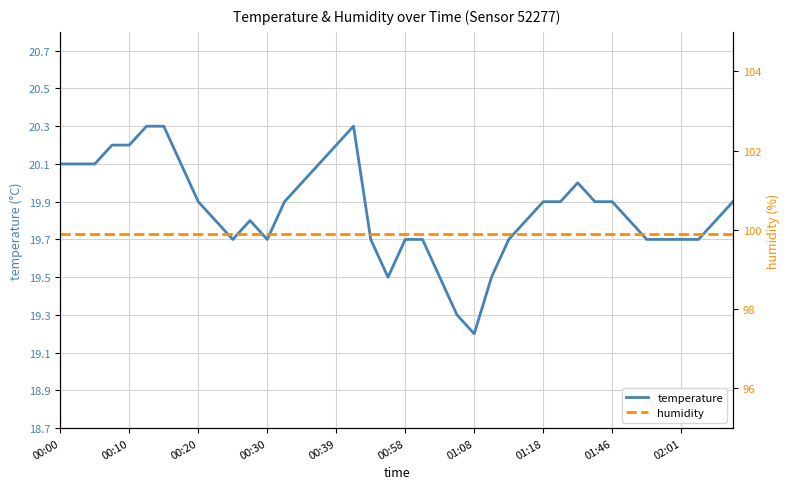

What is the maximum value for temperature?

20.3